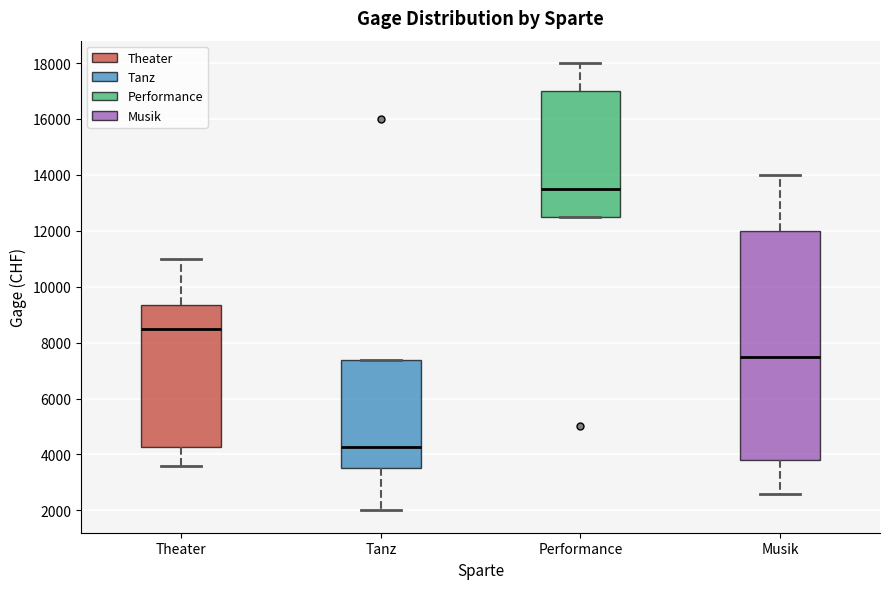

Which box's median line is the highest?

Performance